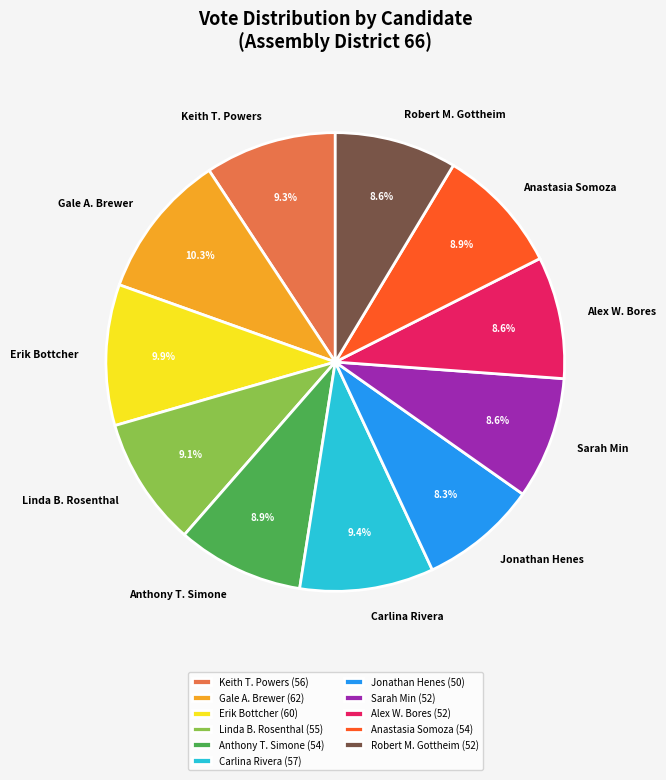

To the nearest percent, what is the combined percentage of Carlina Rivera and Linda B. Rosenthal?

19%